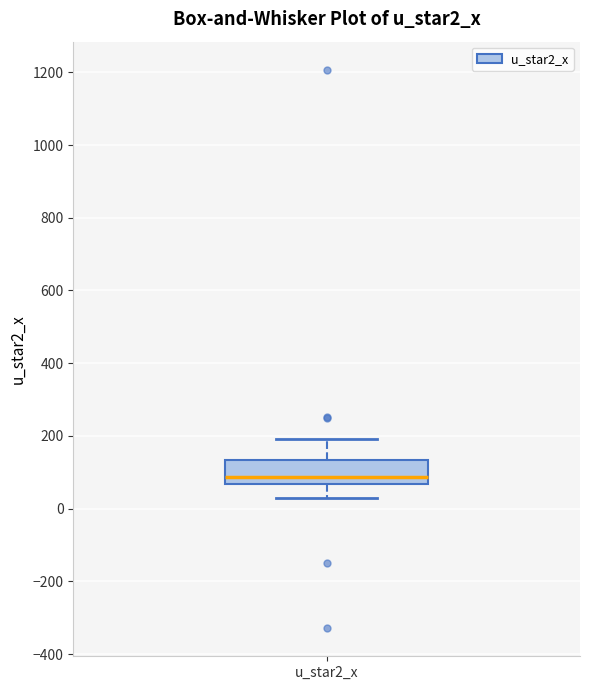

Read this box plot against the y-axis: the position of the median line, the range covered by the box, and the ends of both whiskers. The values are not printed on the chart, so give them approximately, as read against the axis.

median 80, box 60 to 140, whiskers 40 to 200